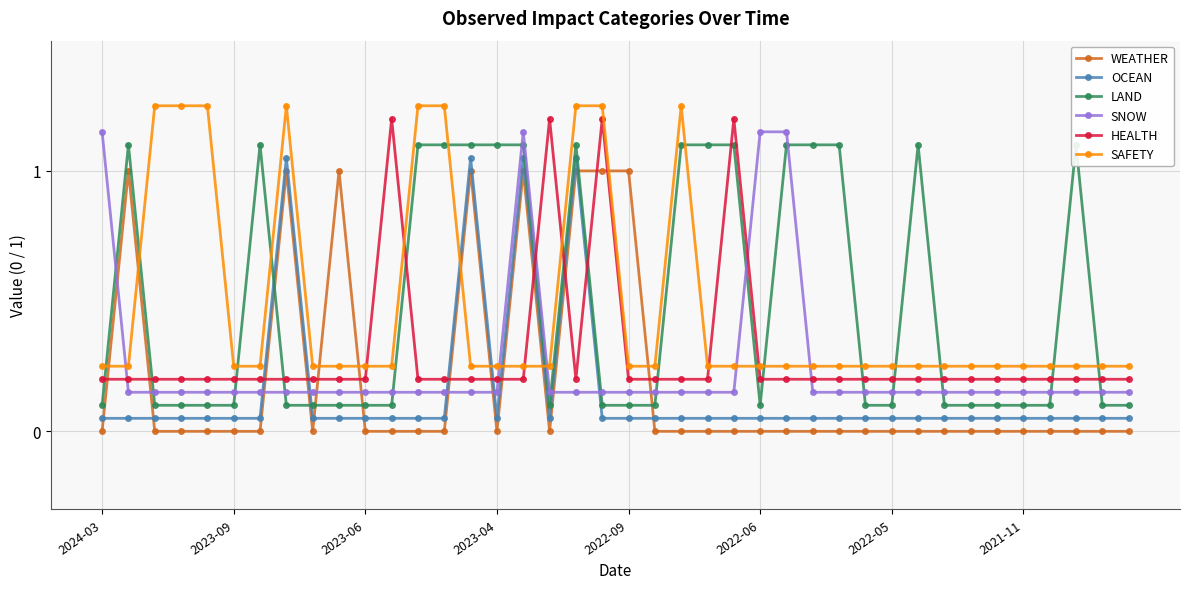

Which has a higher value, 13 or 11?

13